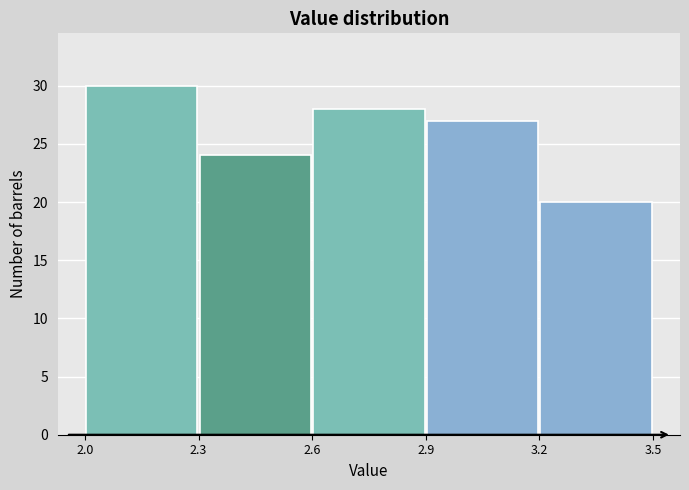

What is the height of the bar covering 3.2 to 3.5 on the x-axis? The values are not printed on the chart, so give them approximately, as read against the axis.

20